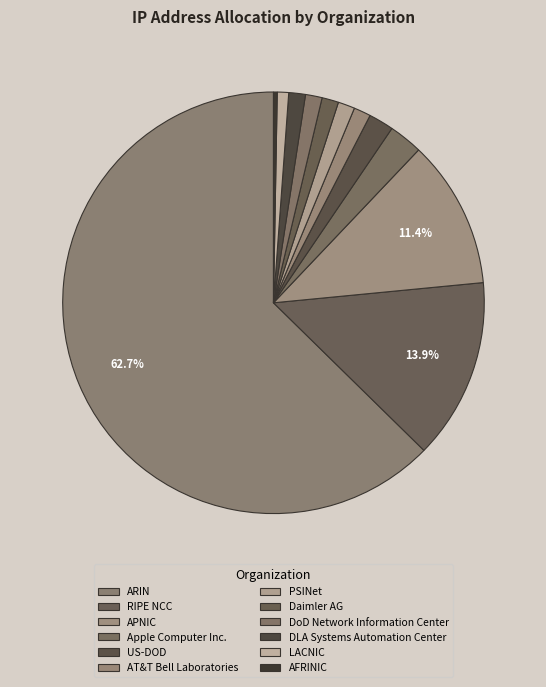

Does ARIN account for over 50% of the chart?

Yes